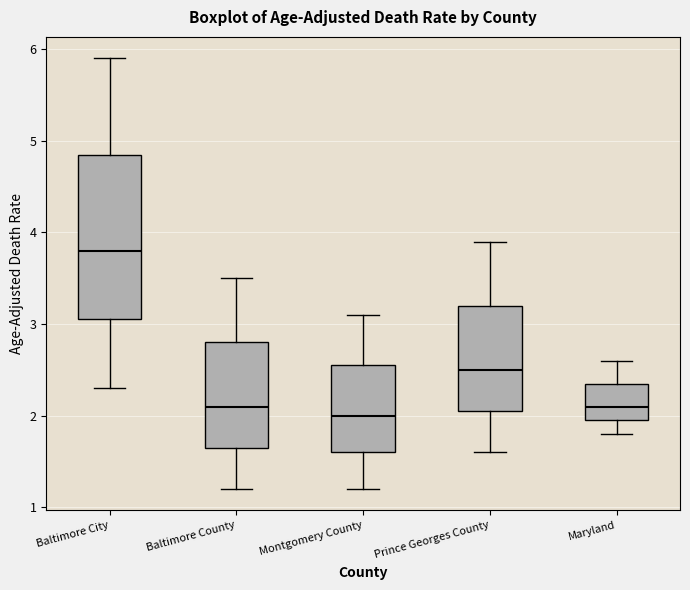

Reading left to right, transcribe this box plot: for each box, give where its median line is, the range the box spans, and where its two whiskers end, as read against the y-axis. The values are not printed on the chart, so give them approximately, as read against the axis.

Baltimore City: median 3.8, box 3.1 to 4.9, whiskers 2.3 to 5.9
Baltimore County: median 2.1, box 1.7 to 2.8, whiskers 1.2 to 3.5
Montgomery County: median 2.0, box 1.6 to 2.6, whiskers 1.2 to 3.1
Prince Georges County: median 2.5, box 2.1 to 3.2, whiskers 1.6 to 3.9
Maryland: median 2.1, box 2.0 to 2.4, whiskers 1.8 to 2.6